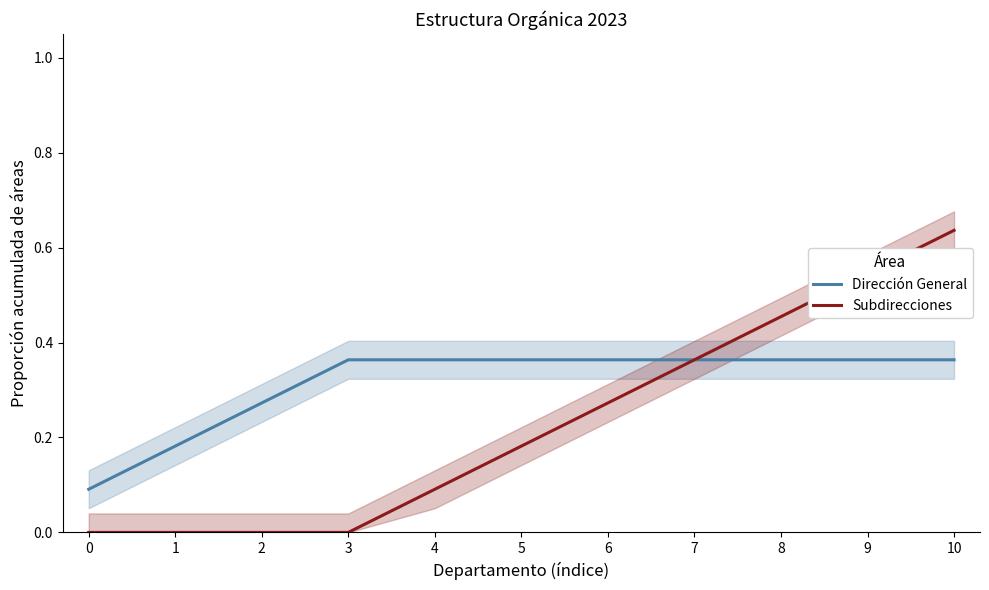

How many distinct data groups are displayed?

2